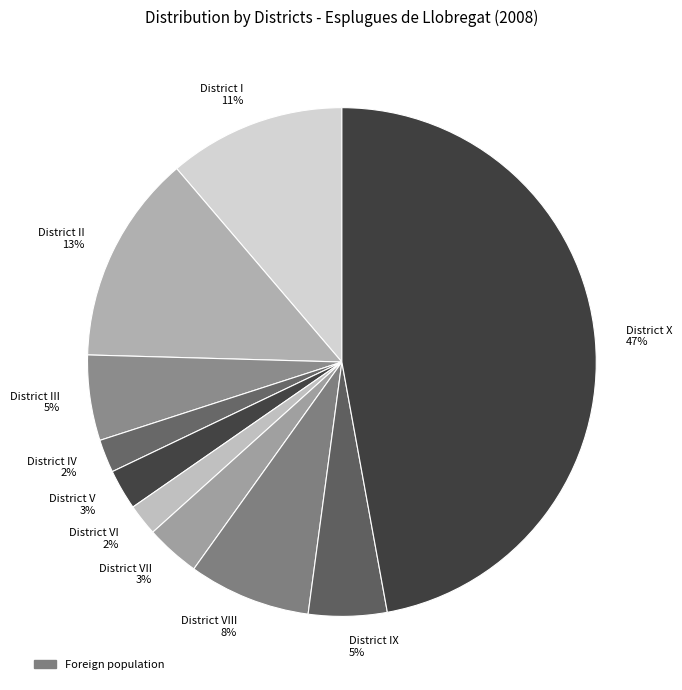

Is the sum of District VIII 8% and District III 5% greater than half?

No